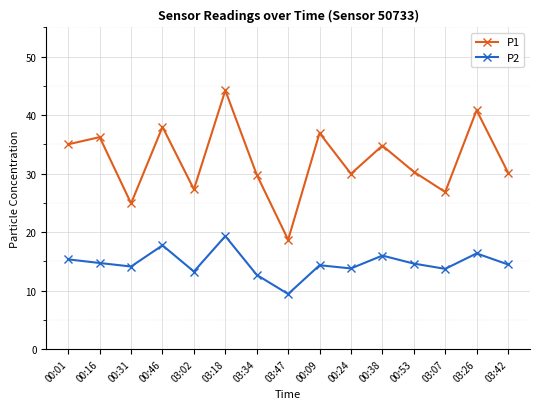

What is the difference between the maximum and second lowest values in the P2 series?

6.6